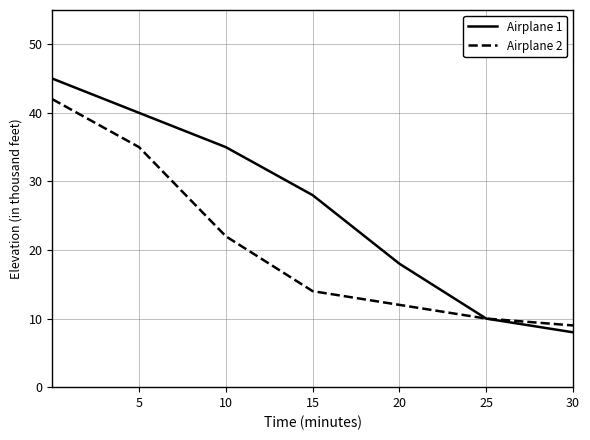

Count the number of categories in the chart.

7